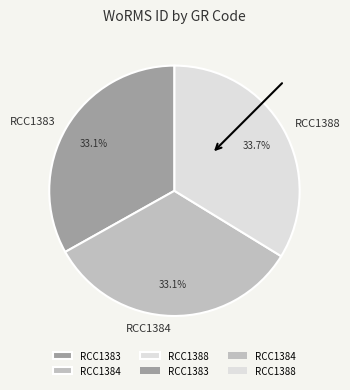

To the nearest percent, what is the combined percentage of RCC1383 and RCC1388?

67%